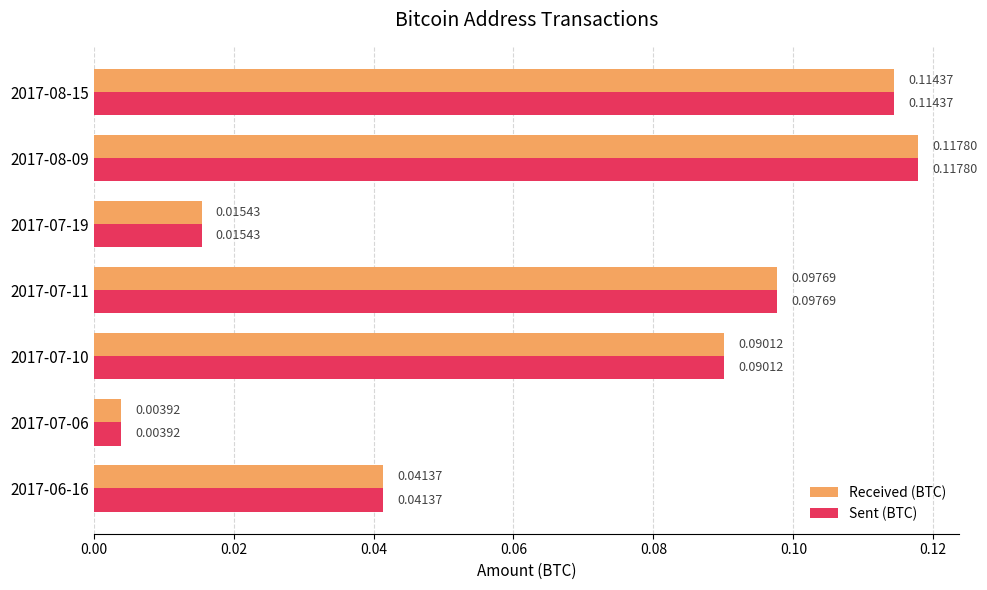

Rank the categories by Sent (BTC) value from highest to lowest.

2017-08-09, 2017-08-15, 2017-07-11, 2017-07-10, 2017-06-16, 2017-07-19, 2017-07-06